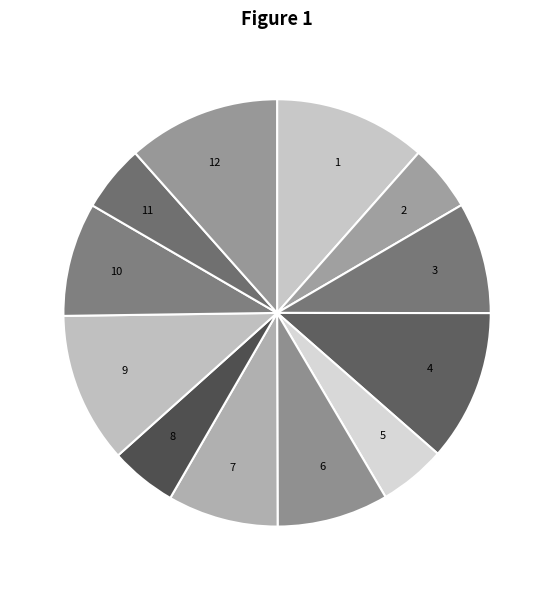

What is the ratio of the value at 9 to the value at 2?

2.3